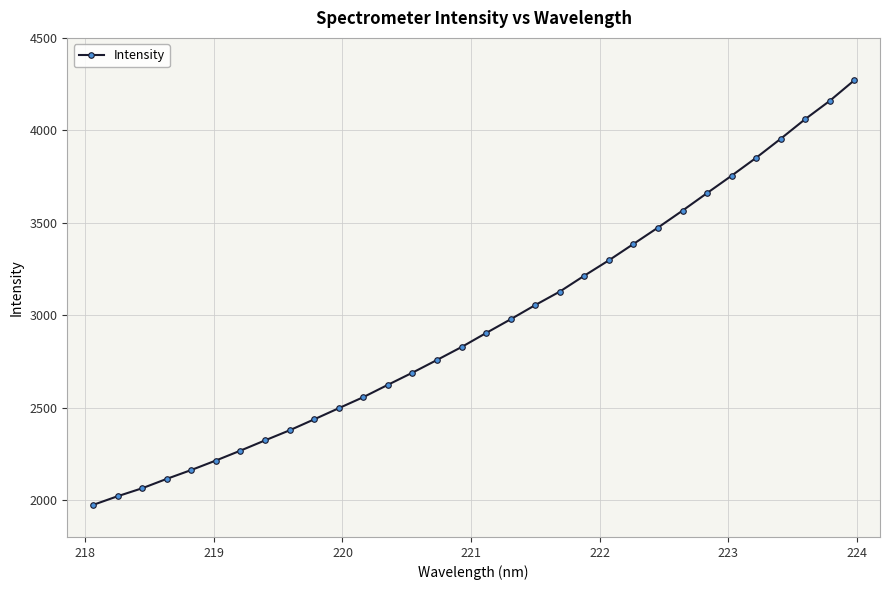

What is the difference between the maximum and minimum values?

2297.4